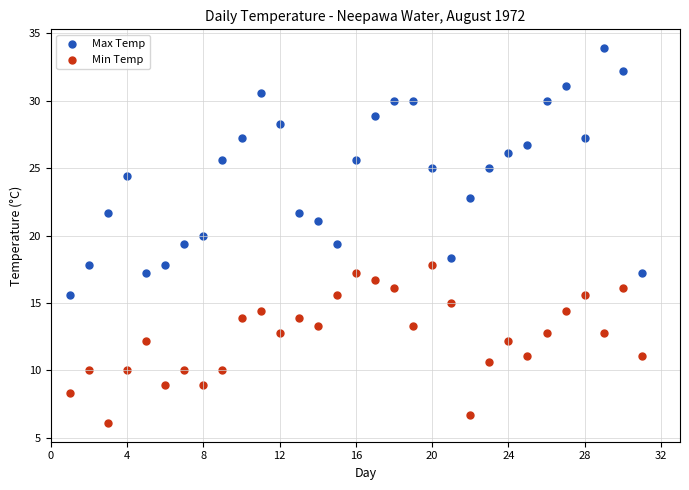

Across all data points, what is the range of X values (max minus min)?

30.0